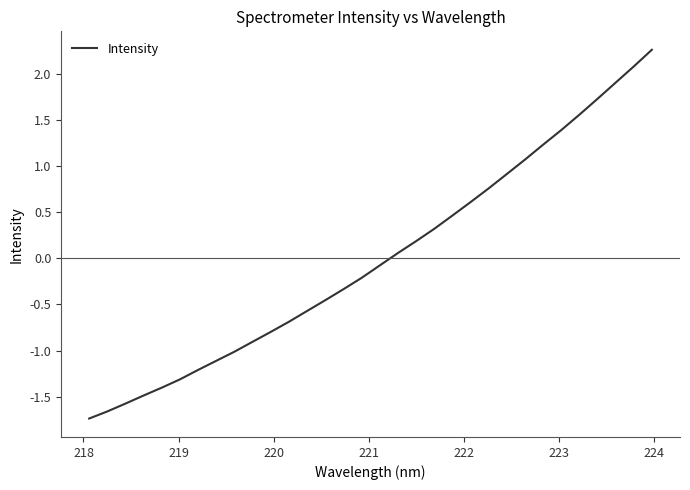

What is the smallest value displayed?

-1.7